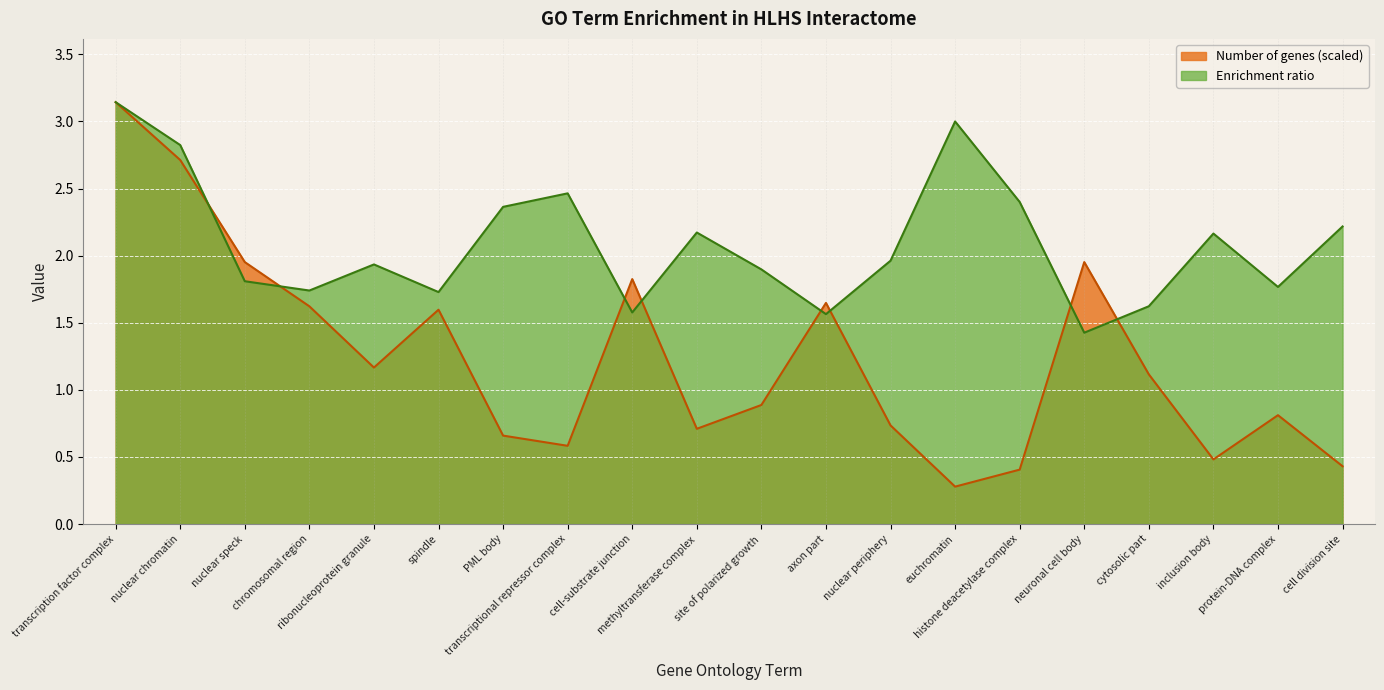

The value of Number of genes at PML body is 1.1. True or false?

False